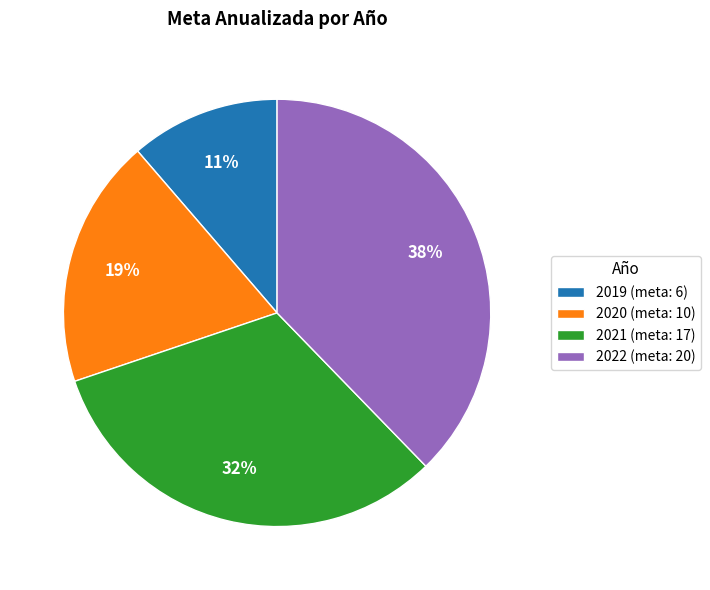

To the nearest percent, what is the average slice percentage?

25%